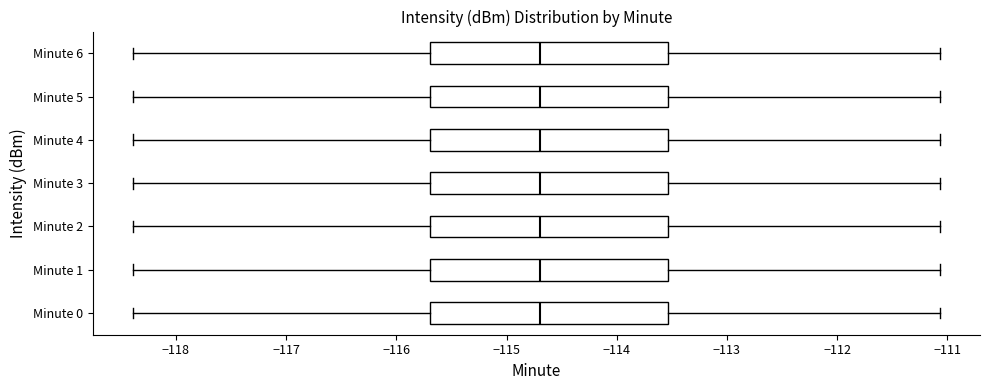

Reading bottom to top, transcribe this box plot: for each box, give where its median line is, the range the box spans, and where its two whiskers end, as read against the x-axis. The values are not printed on the chart, so give them approximately, as read against the axis.

Minute 0: median -114.7, box -115.7 to -113.5, whiskers -118.4 to -111.1
Minute 1: median -114.7, box -115.7 to -113.5, whiskers -118.4 to -111.1
Minute 2: median -114.7, box -115.7 to -113.5, whiskers -118.4 to -111.1
Minute 3: median -114.7, box -115.7 to -113.5, whiskers -118.4 to -111.1
Minute 4: median -114.7, box -115.7 to -113.5, whiskers -118.4 to -111.1
Minute 5: median -114.7, box -115.7 to -113.5, whiskers -118.4 to -111.1
Minute 6: median -114.7, box -115.7 to -113.5, whiskers -118.4 to -111.1